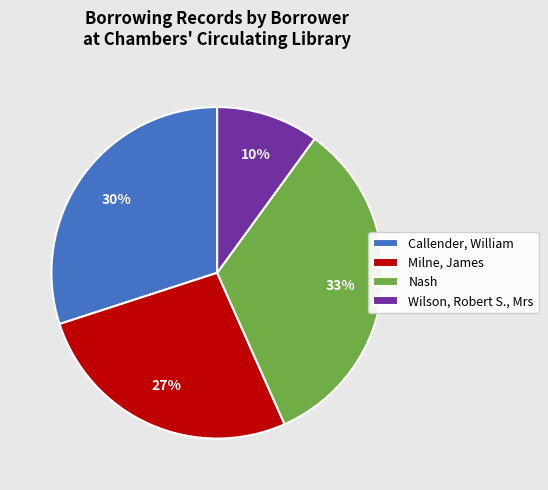

Rank the categories by value from highest to lowest.

Nash, Callender, William, Milne, James, Wilson, Robert S., Mrs